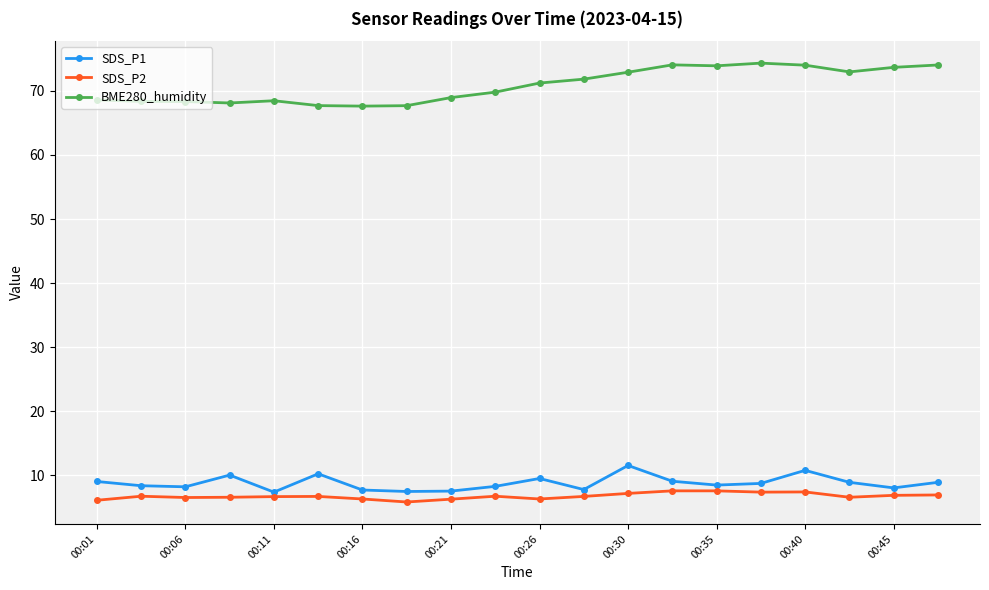

True or false: SDS_P2 and BME280_humidity cross at least once.

False